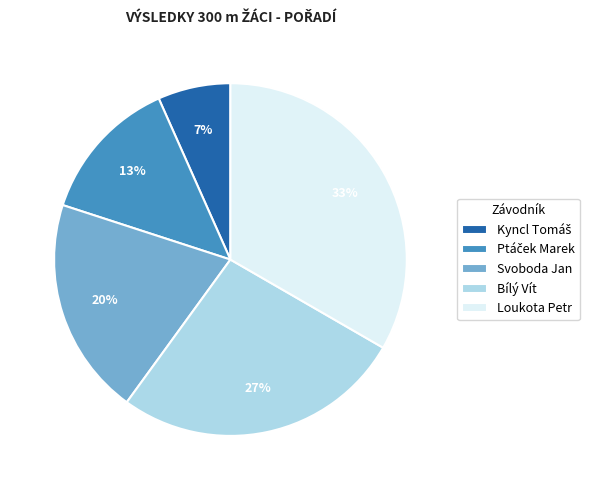

What is the largest slice in the pie chart?

Loukota Petr